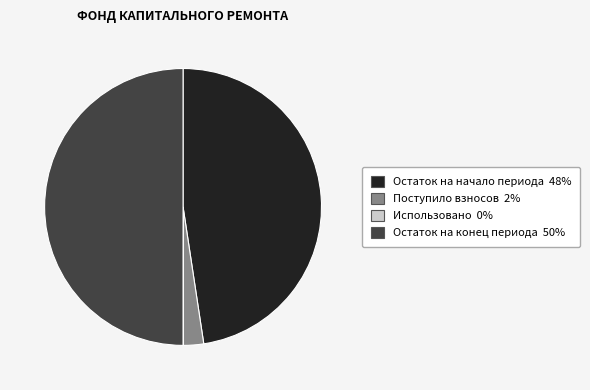

What is the largest slice in the pie chart?

Остаток на конец периода